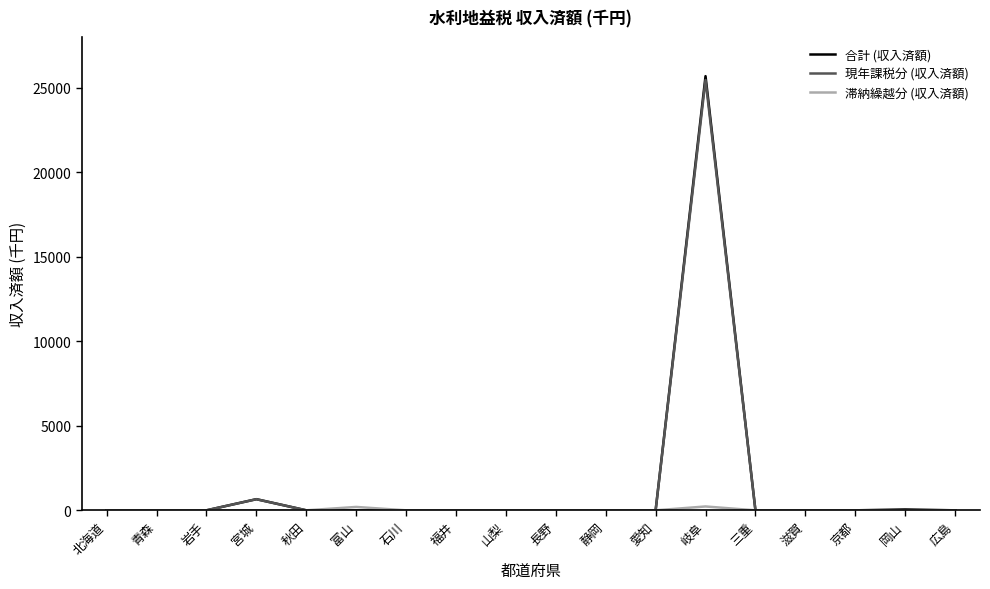

Does the chart have visible grid lines?

No